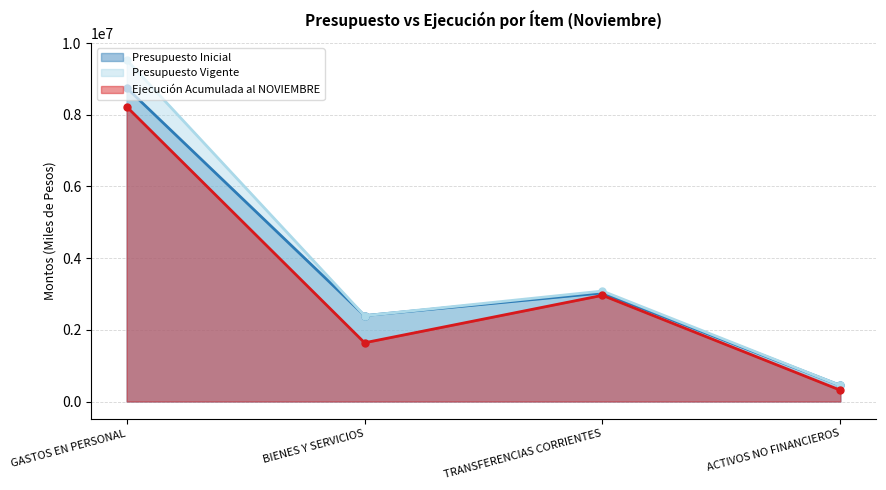

True or false: Presupuesto Inicial and Ejecución Acumulada al NOVIEMBRE cross at least once.

False